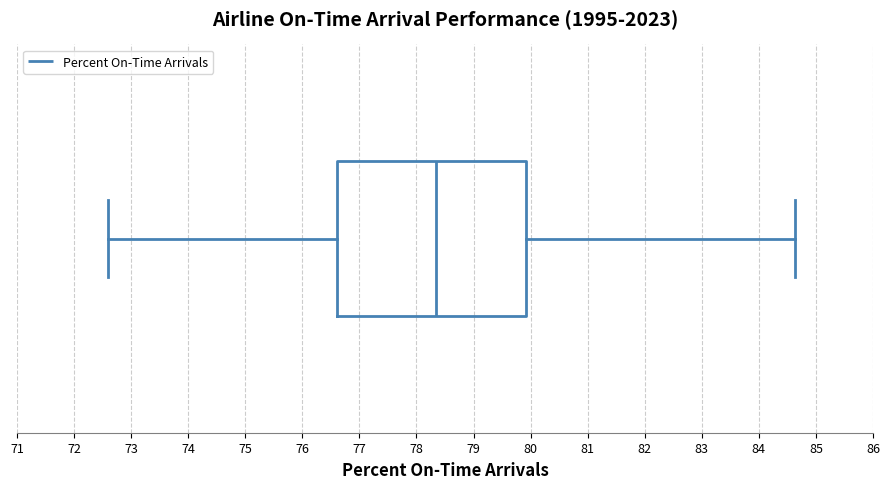

Read this box plot against the x-axis: the position of the median line, the range covered by the box, and the ends of both whiskers. The values are not printed on the chart, so give them approximately, as read against the axis.

median 78.3, box 76.6 to 79.9, whiskers 72.6 to 84.6